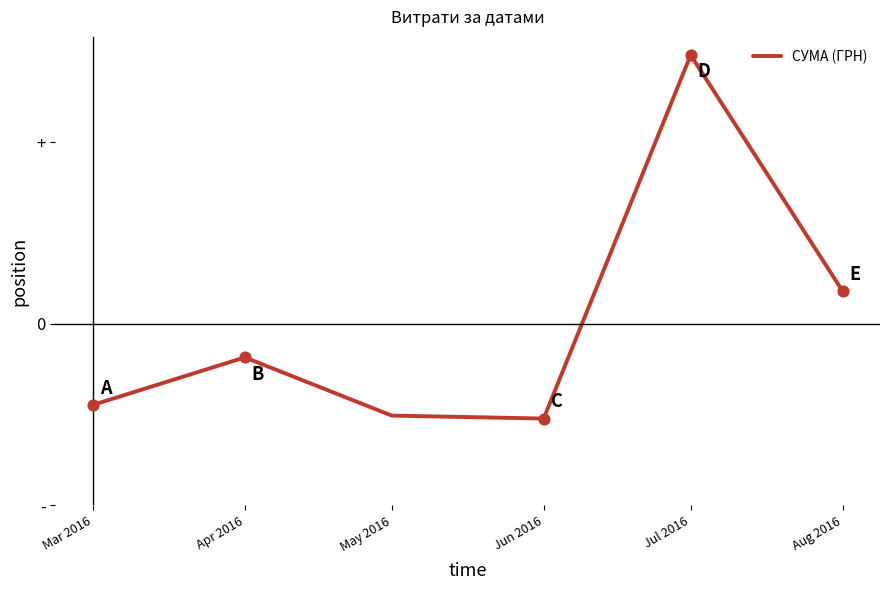

Which has a higher value, Jun 2016 or Jul 2016?

Jul 2016